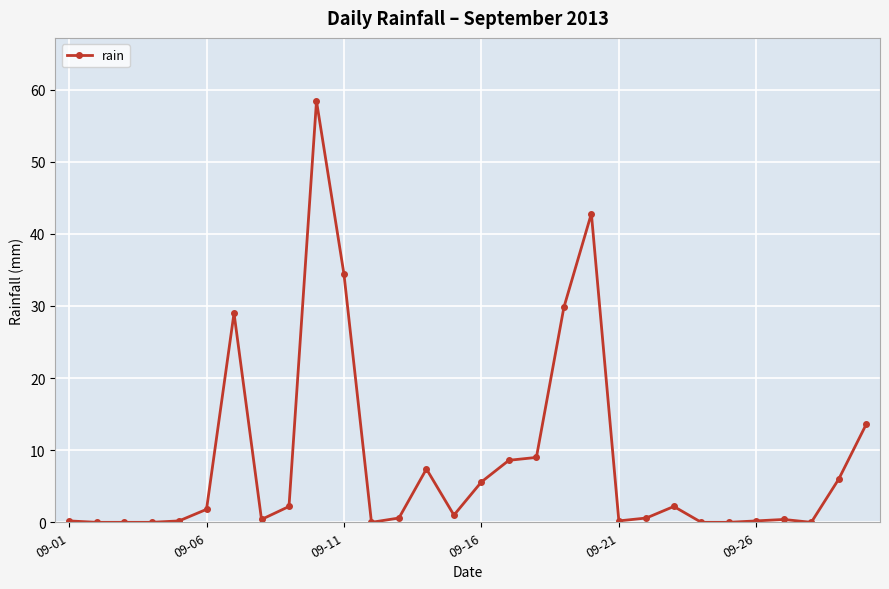

What is the value of the 23rd point from the left?

2.2